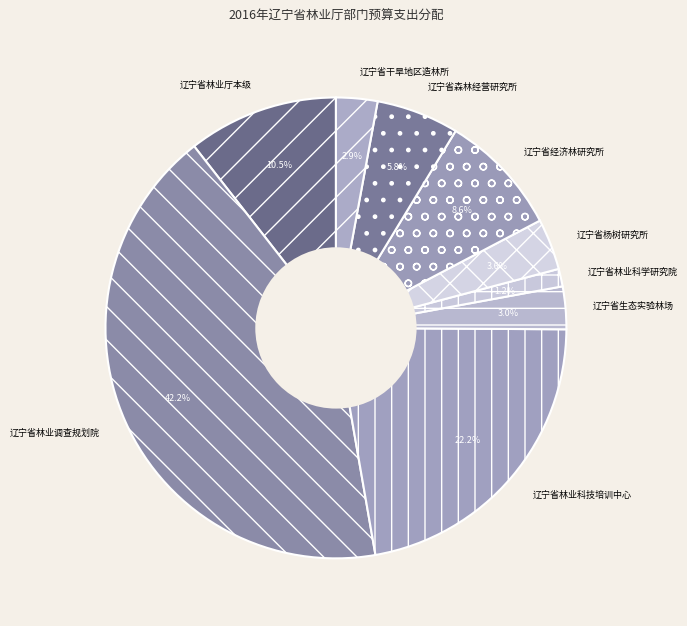

To the nearest percent, what is the difference between the 辽宁省林业科技培训中心 and 辽宁省森林经营研究所 slice percentages?

16%